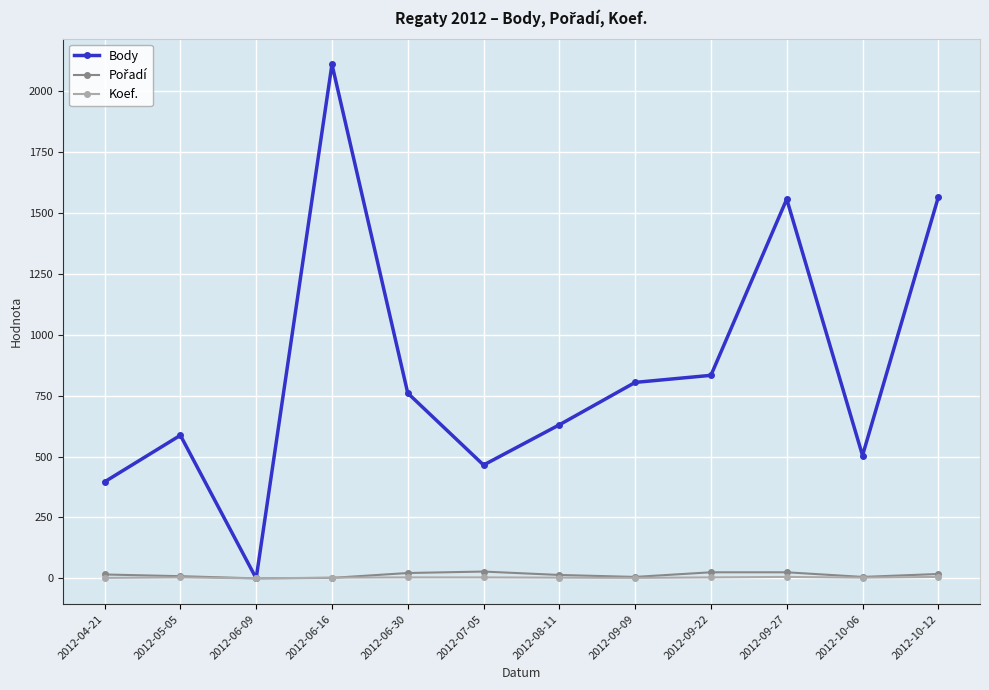

Which label corresponds to the largest value in the chart?

2012-06-16